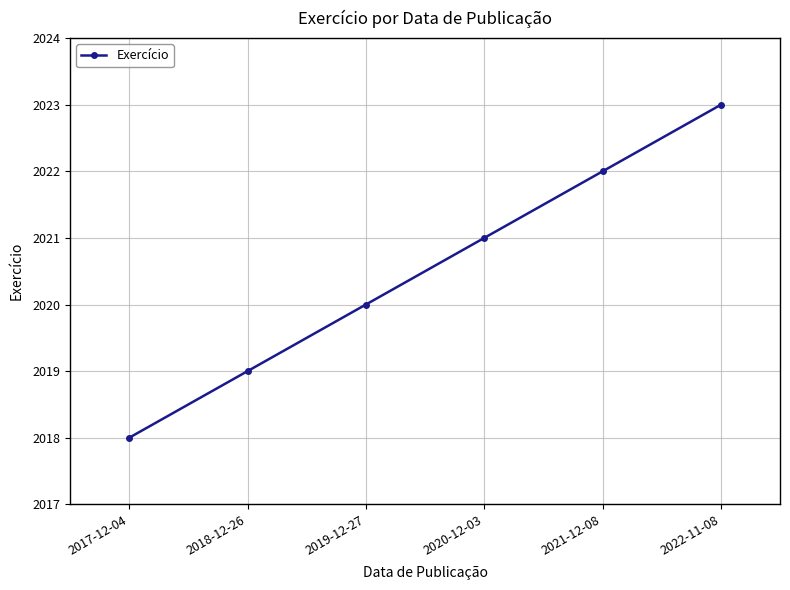

What is the label of the 5th point from the left?

2021-12-08